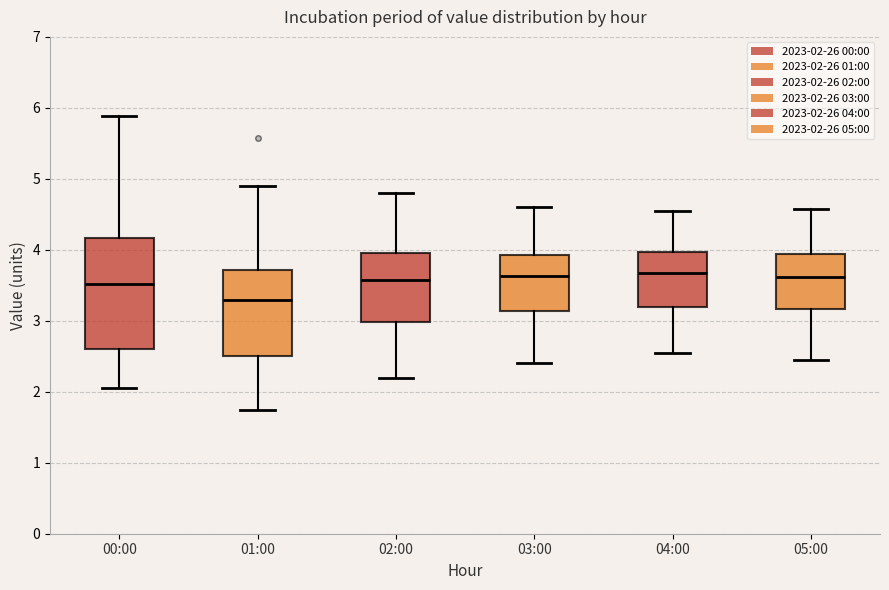

Which box's median line is the lowest?

01:00